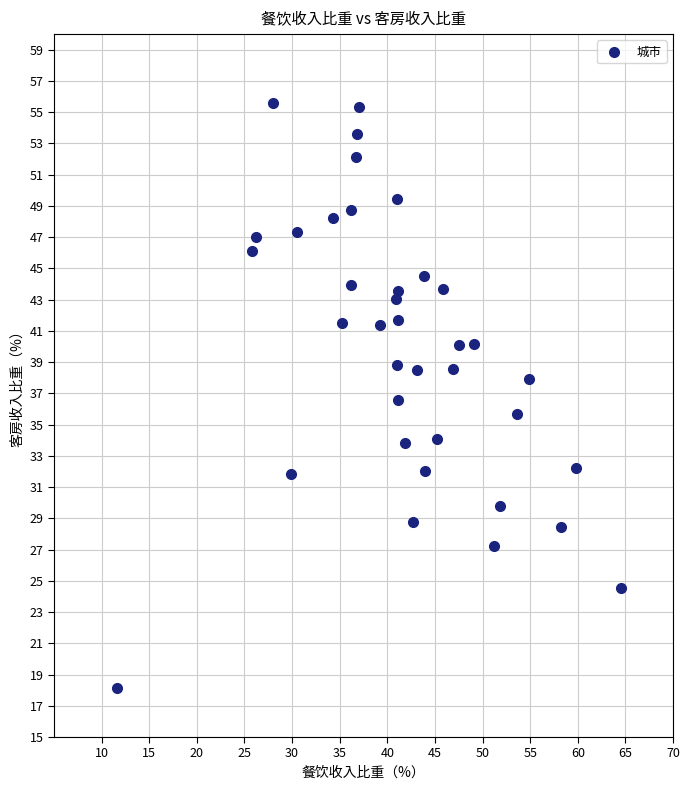

What is the range of X values (max minus min)?

52.9